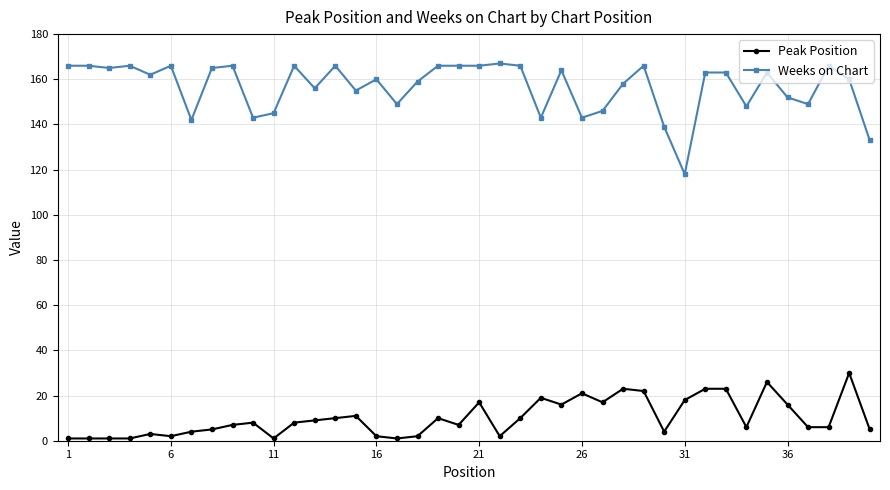

Which series has the largest range (max minus min)?

Weeks on Chart